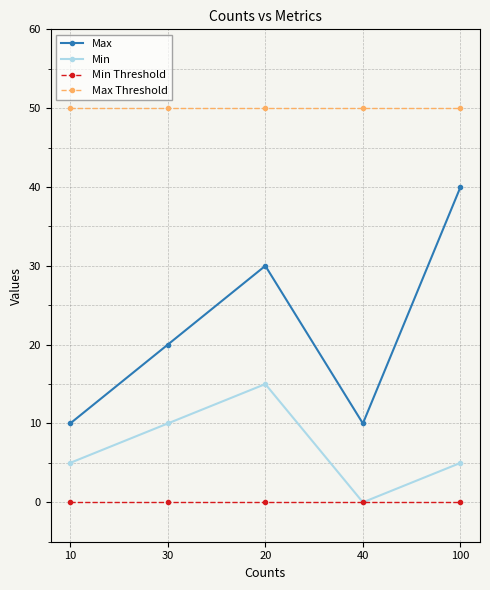

Is the value of Min Threshold at 10 greater than the value of Min at 10?

No